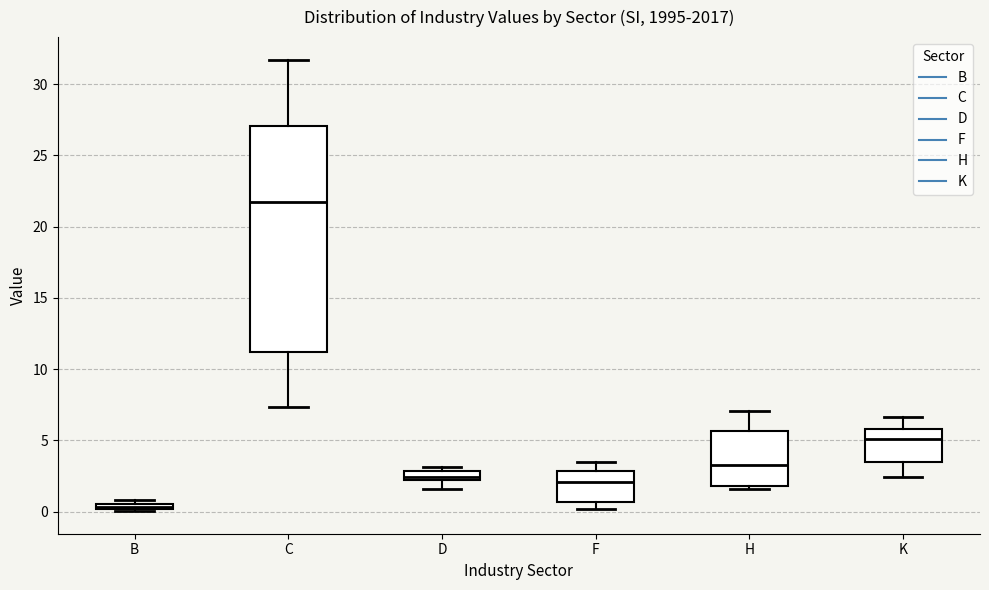

Where is the lower edge of the box for H on the y-axis? The values are not printed on the chart, so give them approximately, as read against the axis.

2.0